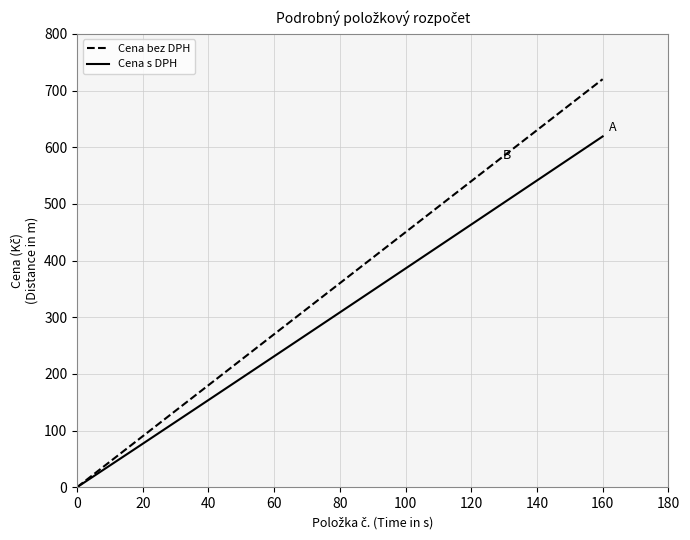

Which series has the widest spread of values?

Cena bez DPH